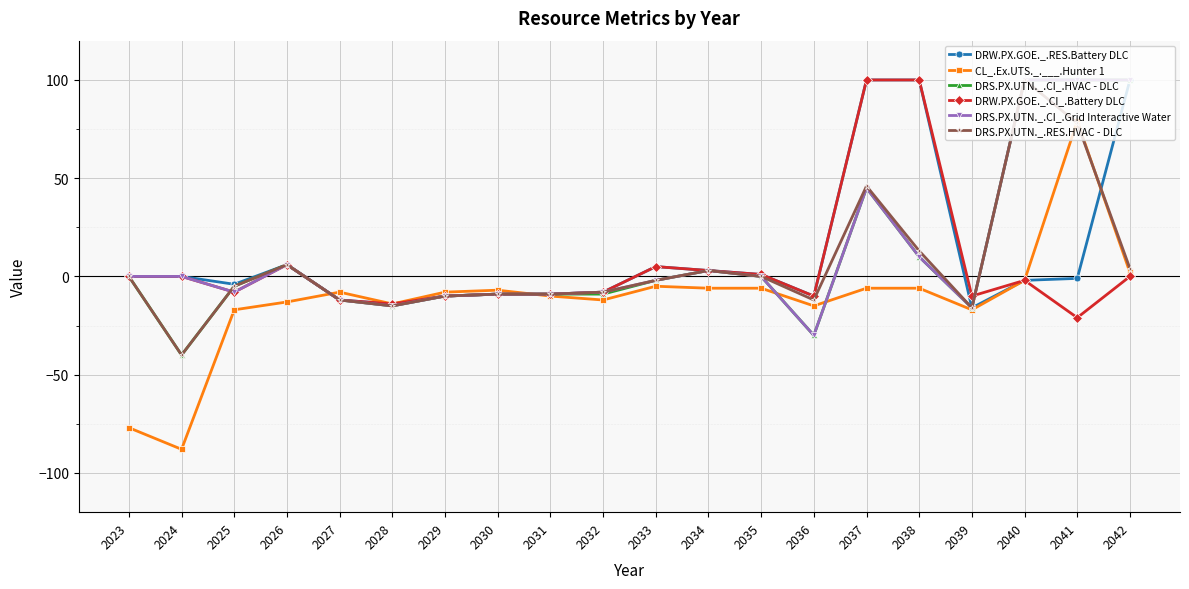

How many distinct data groups are displayed?

6